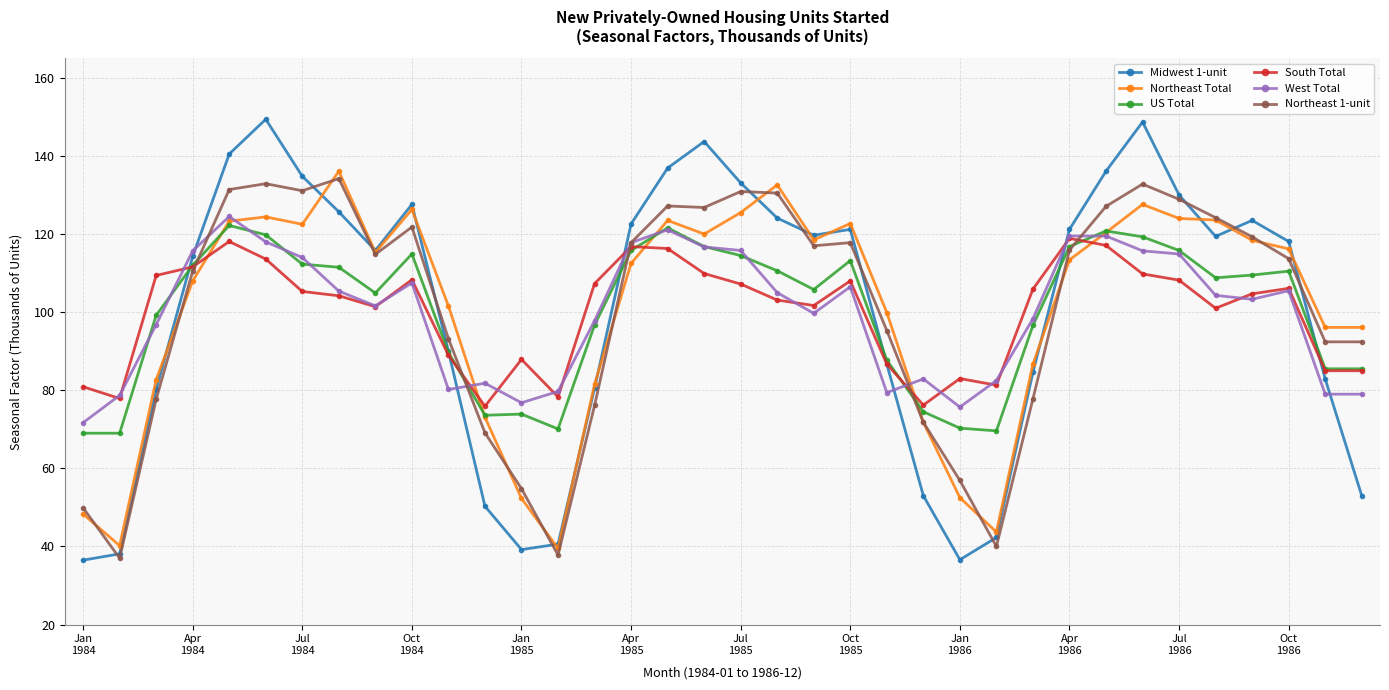

True or false: Midwest 1-unit has more than 0 points higher than both neighbors.

True